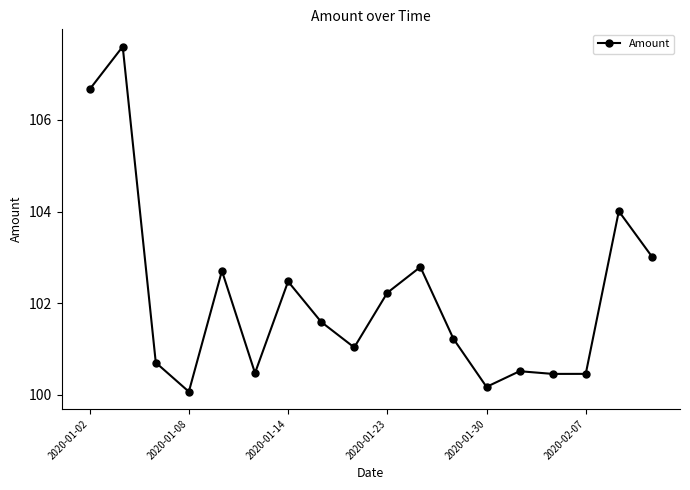

True or false: there are more than 1 points higher than both neighbors.

True